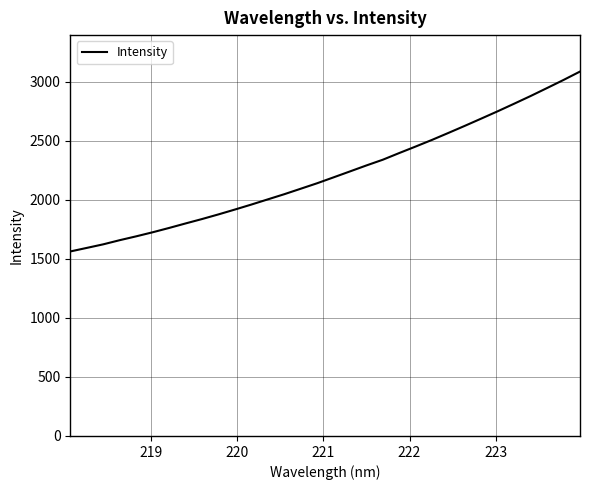

Is this an area chart (filled region under the line)?

No